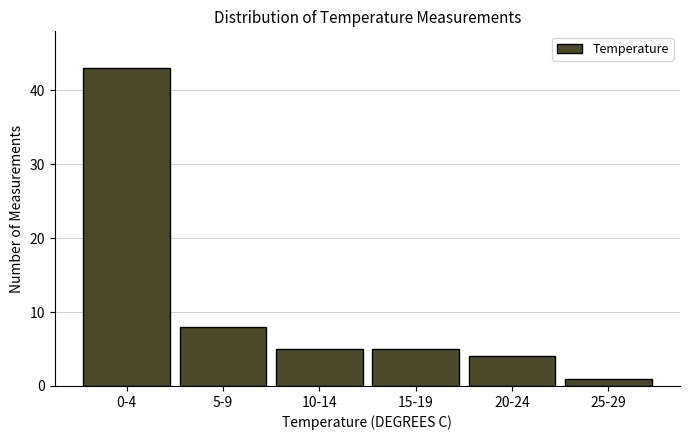

Reading left to right, what are all the values shown in this chart?

43	8	5	5	4	1